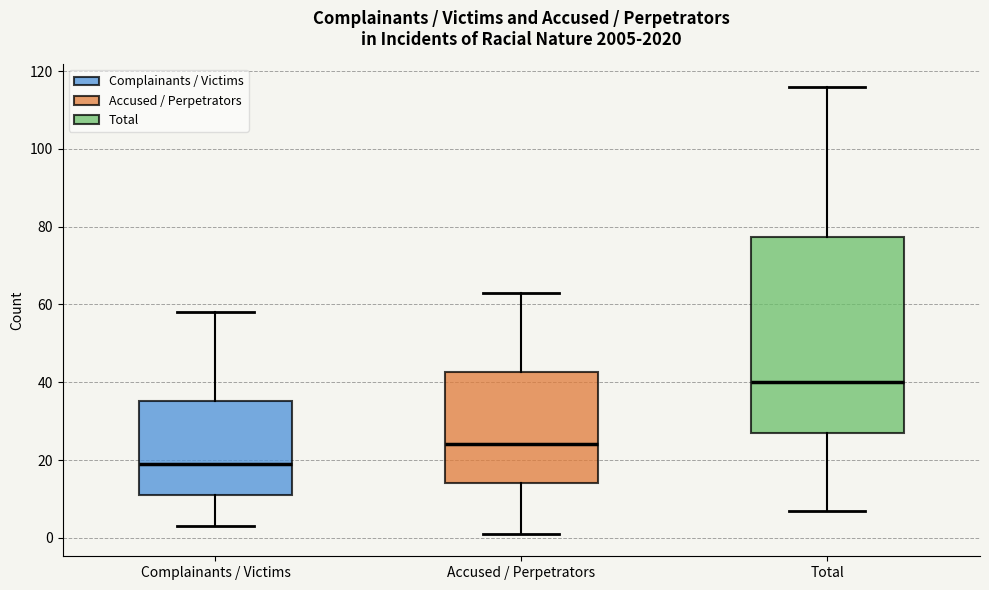

Where does the median line of the box for Complainants / Victims sit on the y-axis? The values are not printed on the chart, so give them approximately, as read against the axis.

20